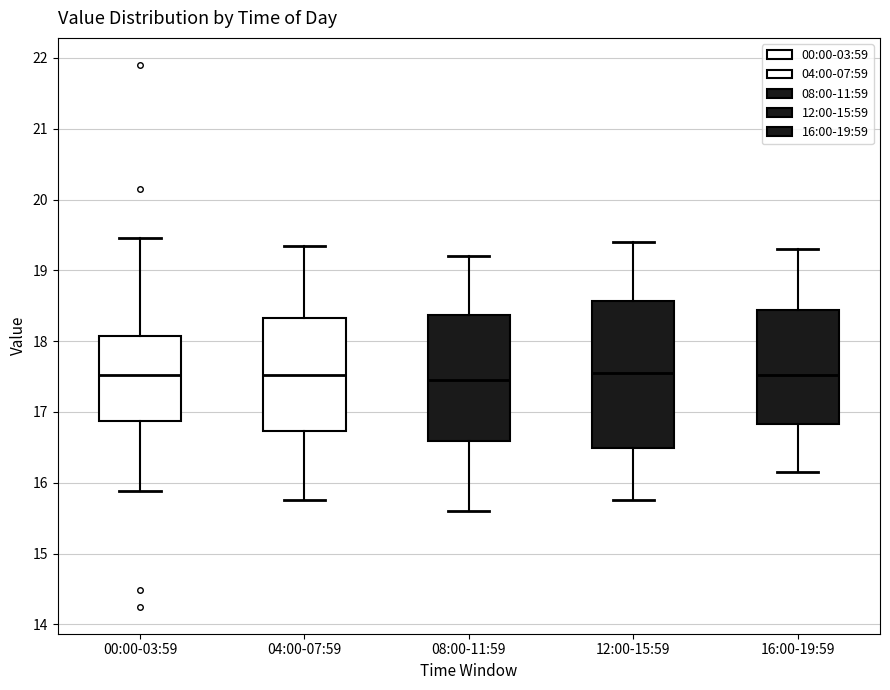

Reading left to right, read every box against the y-axis: the position of its median line, the range the box covers, and the ends of its whiskers. The values are not printed on the chart, so give them approximately, as read against the axis.

00:00-03:59: median 17.5, box 16.9 to 18.1, whiskers 15.9 to 19.5
04:00-07:59: median 17.5, box 16.7 to 18.3, whiskers 15.8 to 19.4
08:00-11:59: median 17.5, box 16.6 to 18.4, whiskers 15.6 to 19.2
12:00-15:59: median 17.6, box 16.5 to 18.6, whiskers 15.8 to 19.4
16:00-19:59: median 17.5, box 16.8 to 18.4, whiskers 16.2 to 19.3